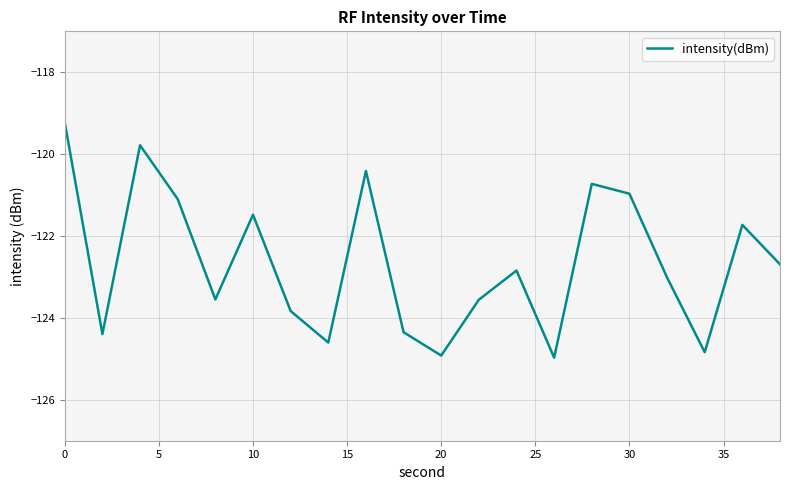

What is the minimum value shown in the chart?

-125.0